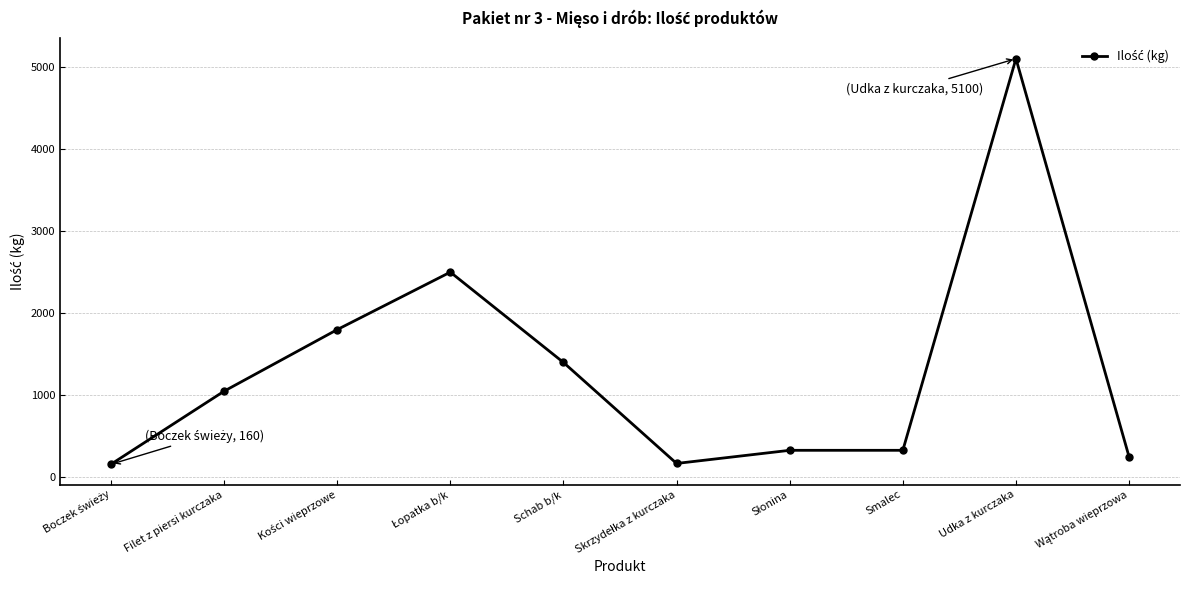

What is the difference between the maximum and minimum values?

4940